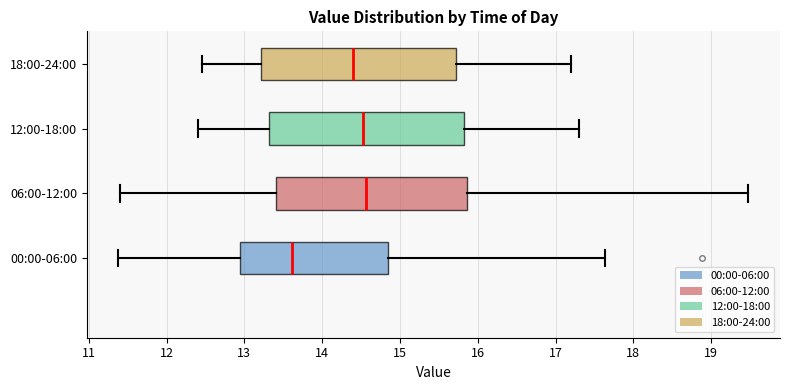

Reading bottom to top, transcribe this box plot: for each box, give where its median line is, the range the box spans, and where its two whiskers end, as read against the x-axis. The values are not printed on the chart, so give them approximately, as read against the axis.

00:00-06:00: median 13.6, box 13.0 to 14.8, whiskers 11.4 to 17.6
06:00-12:00: median 14.6, box 13.4 to 15.9, whiskers 11.4 to 19.5
12:00-18:00: median 14.5, box 13.3 to 15.8, whiskers 12.4 to 17.3
18:00-24:00: median 14.4, box 13.2 to 15.7, whiskers 12.5 to 17.2